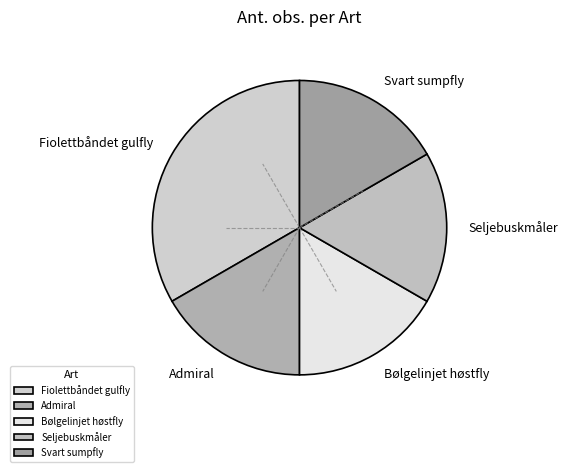

The Seljebuskmåler slice represents 2% of the pie. True or false?

False